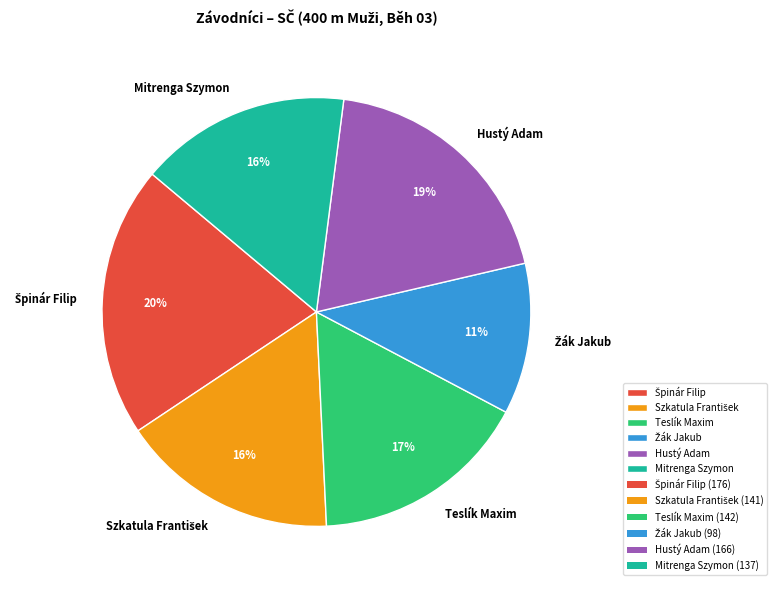

The Hustý Adam slice represents 19% of the pie. True or false?

True